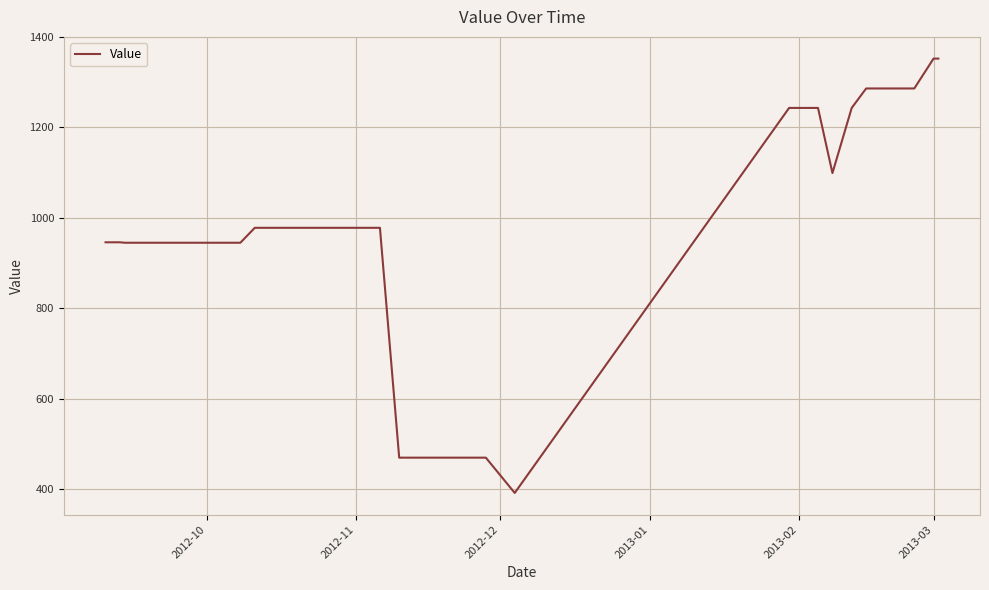

What is the smallest value displayed?

392